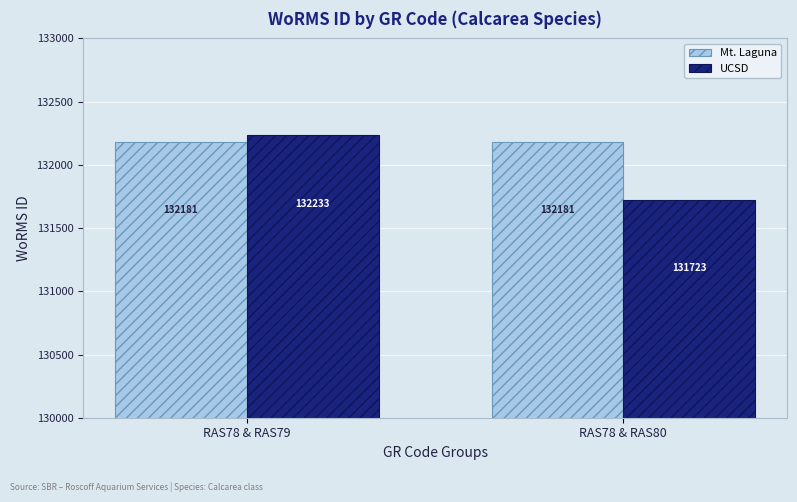

What is the approximate value of UCSD at RAS78 & RAS80, to the nearest 50?

131700